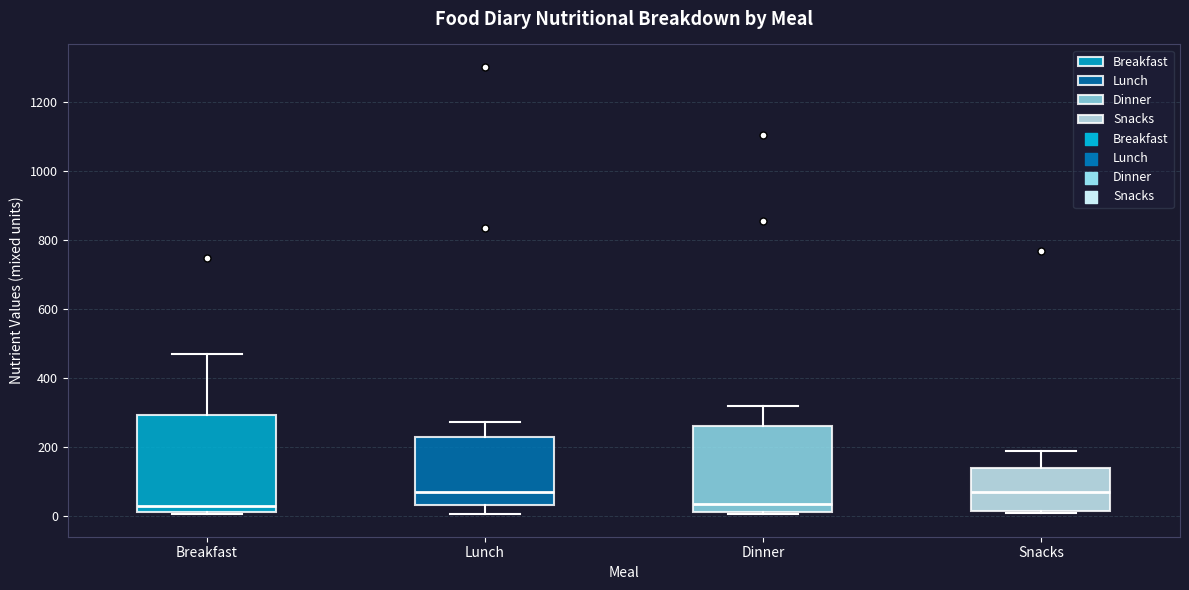

Which box is the tallest, from its lower edge to its upper edge?

Breakfast